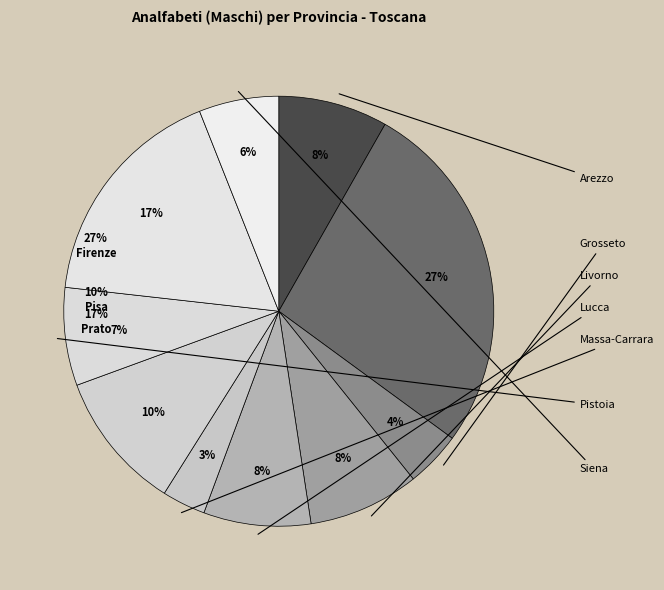

How many slices are in this pie chart?

10